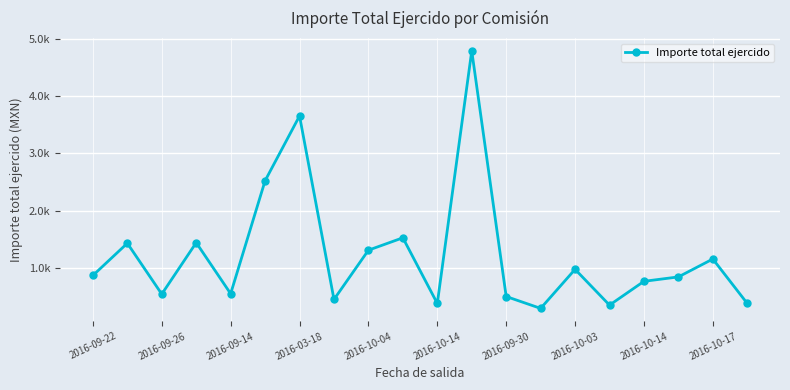

Does the chart have visible grid lines?

Yes